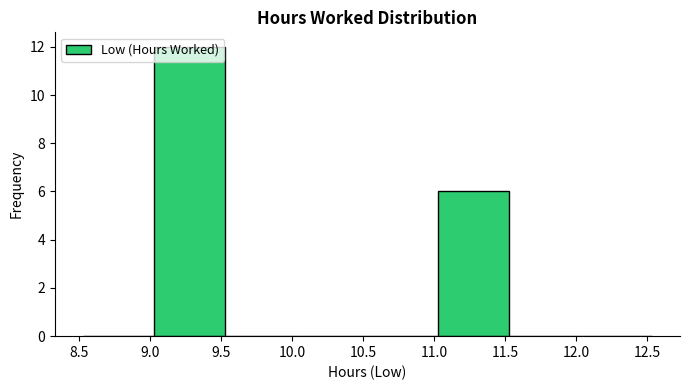

How tall is the bar that spans 9.03 to 9.53 on the x-axis? Neither the bar edges nor the heights are printed on the chart, so give them approximately, as read against the axes.

12